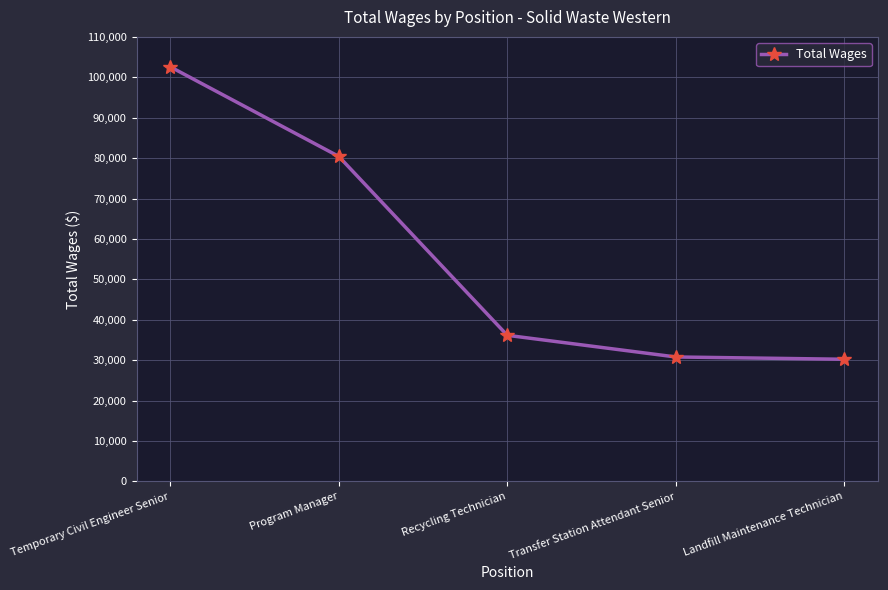

What is the difference between the values at Program Manager and Transfer Station Attendant Senior?

49622